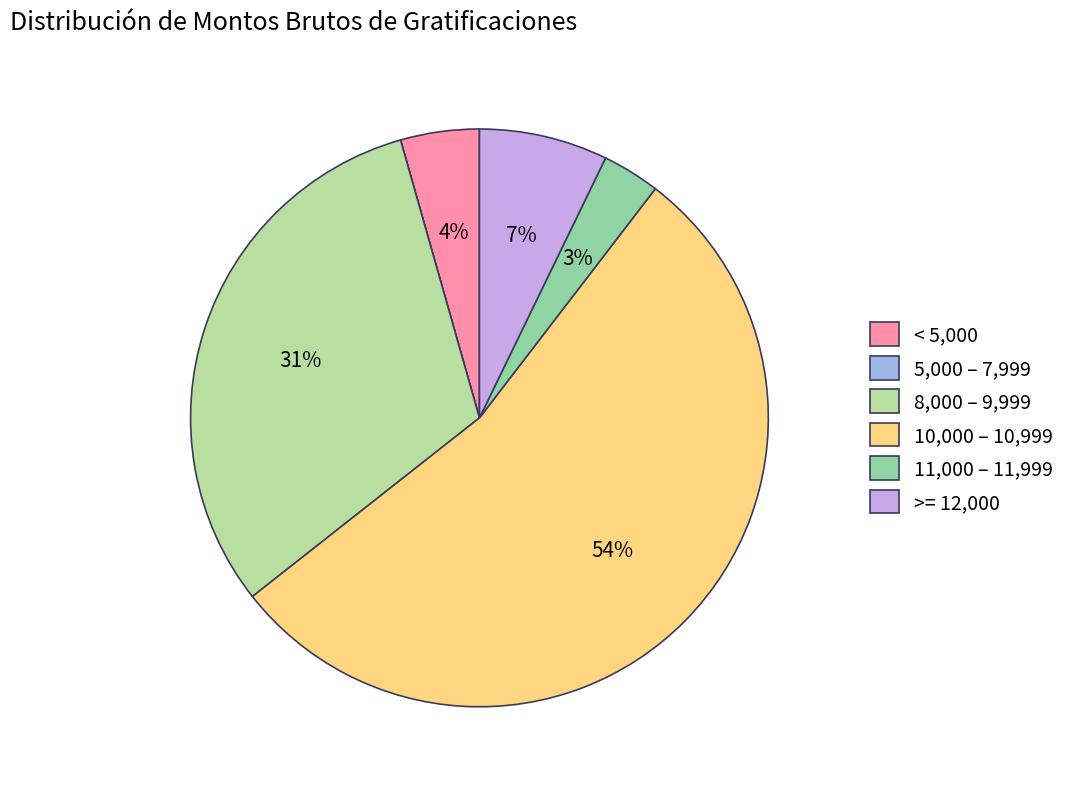

What is the largest slice in the pie chart?

10,000 – 10,999